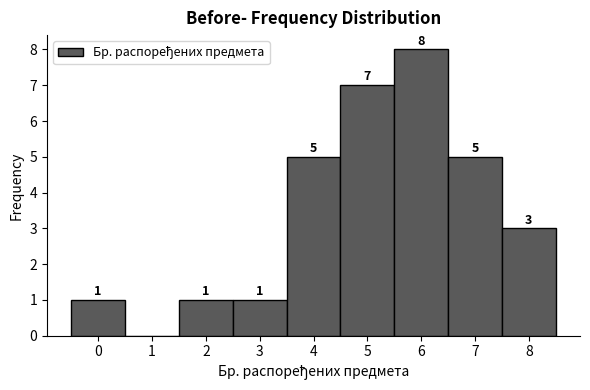

Which range on the x-axis has the tallest bar?

5.5 to 6.5